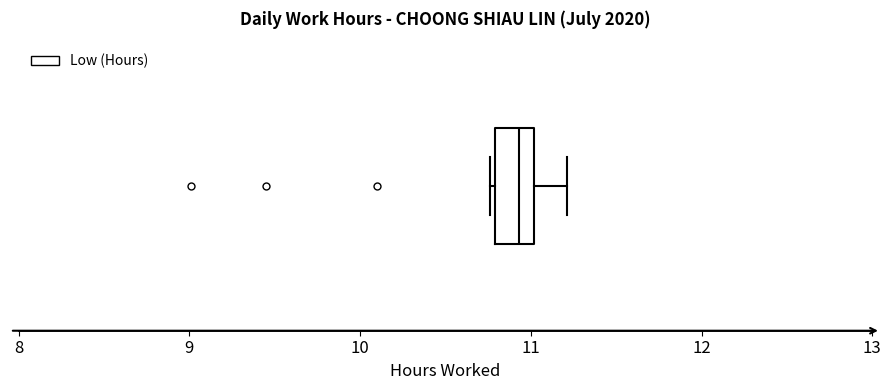

Where does the right whisker of the box end on the x-axis? The values are not printed on the chart, so give them approximately, as read against the axis.

11.2